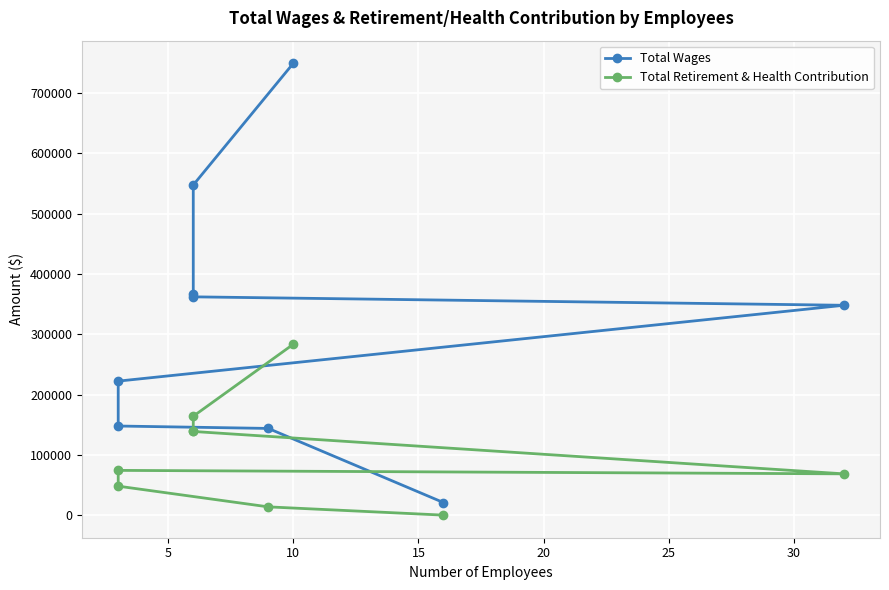

True or false: Total Wages has more than 2 points higher than both neighbors.

False